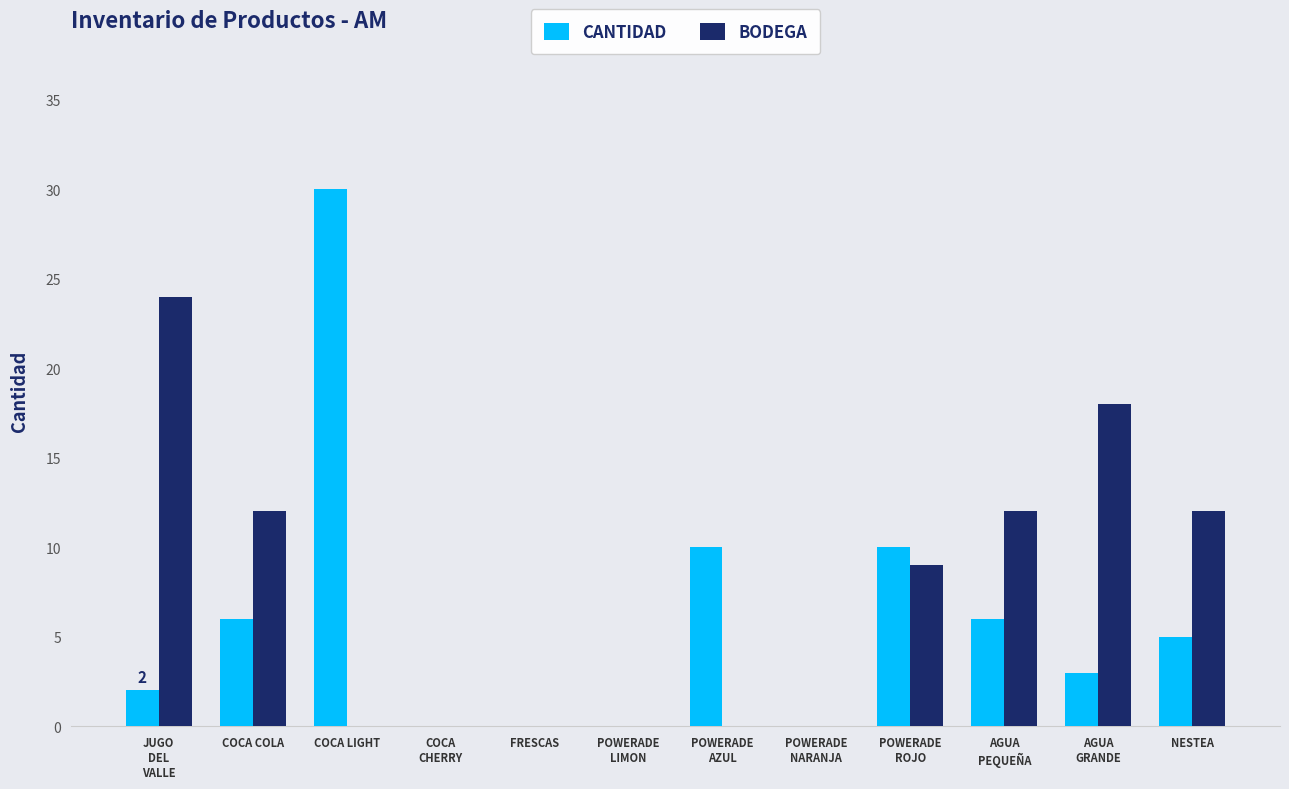

What is the difference between the BODEGA values at JUGO
DEL
VALLE and COCA LIGHT?

24